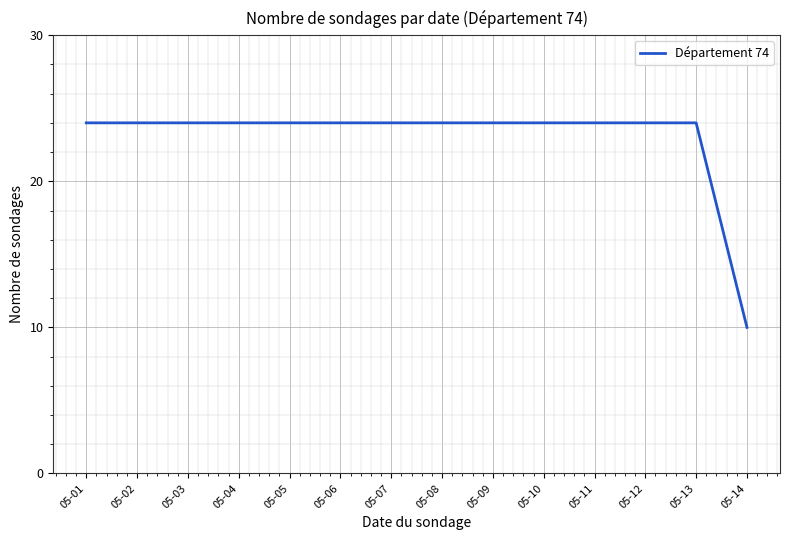

What is the difference between the maximum and minimum values?

14